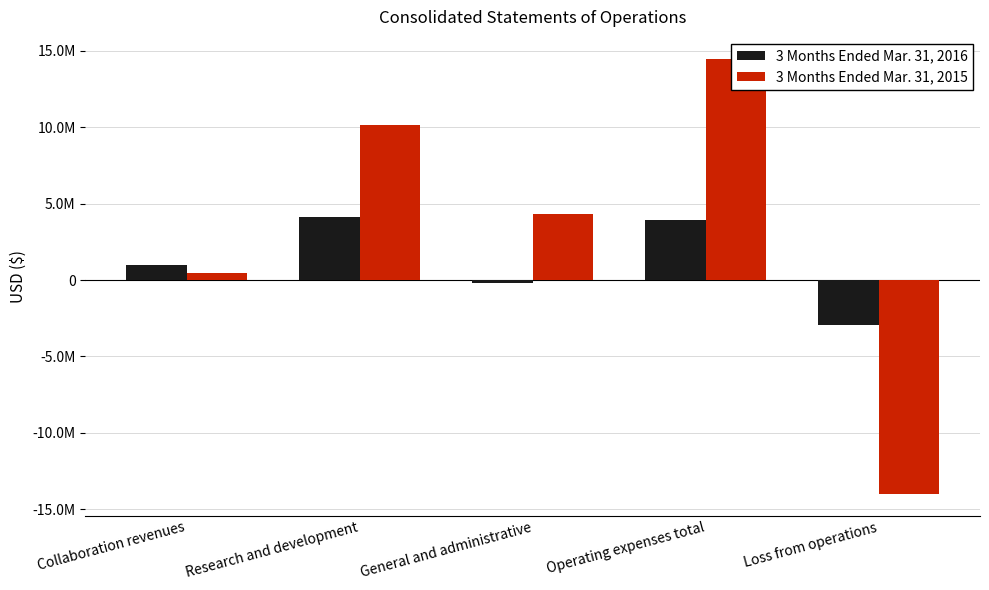

What is the lowest value of the 3 Months Ended Mar. 31, 2016 series?

-2953945